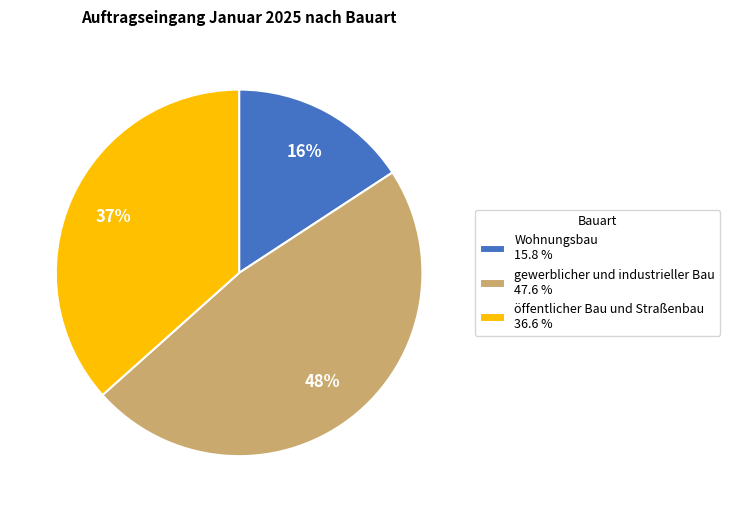

How many slices are in this pie chart?

3